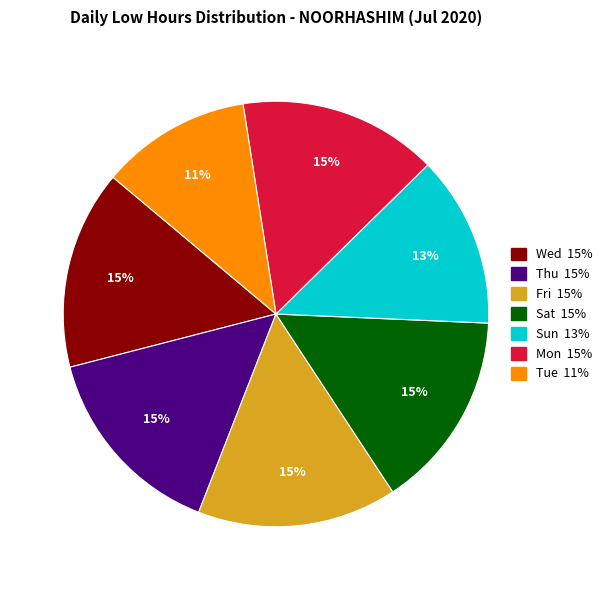

Is there any slice that represents more than half of the pie?

No